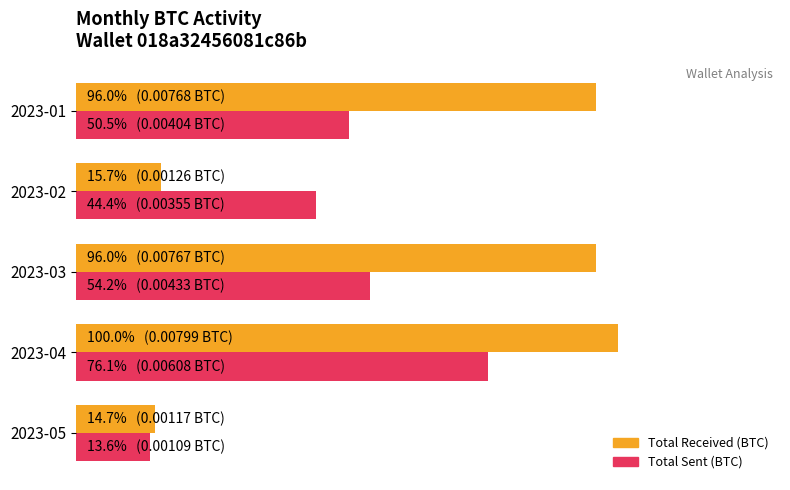

What is the difference between the second highest and minimum values in the Total Received (BTC) series?

81.4